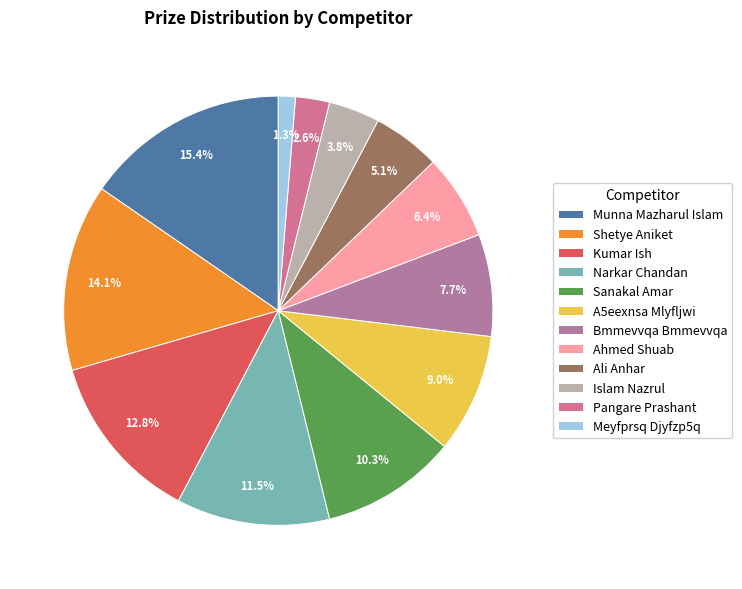

Does any single category account for the majority?

No